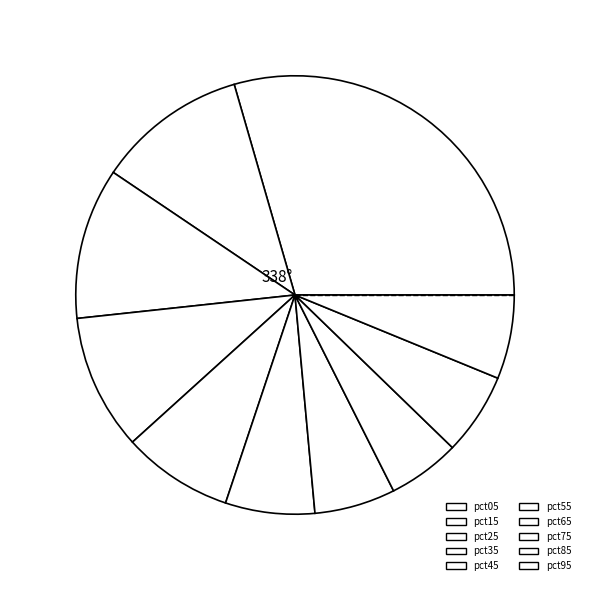

To the nearest percent, what is the combined percentage of pct25 and pct05?

41%